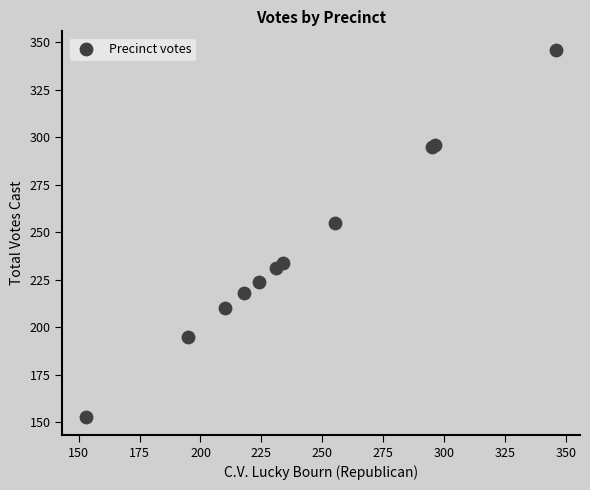

What Y value in the scatter plot is closest to 249?

255